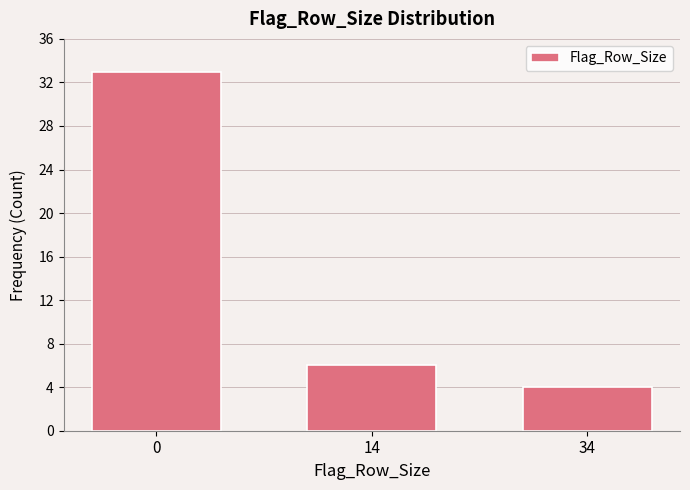

Reading left to right, what are all the values shown in this chart?

0=33	14=6	34=4